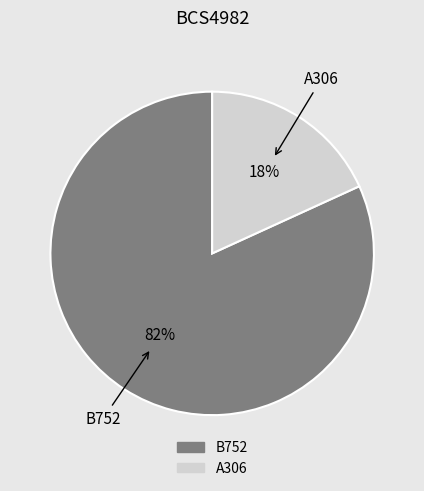

Count the number of slices in the pie.

2